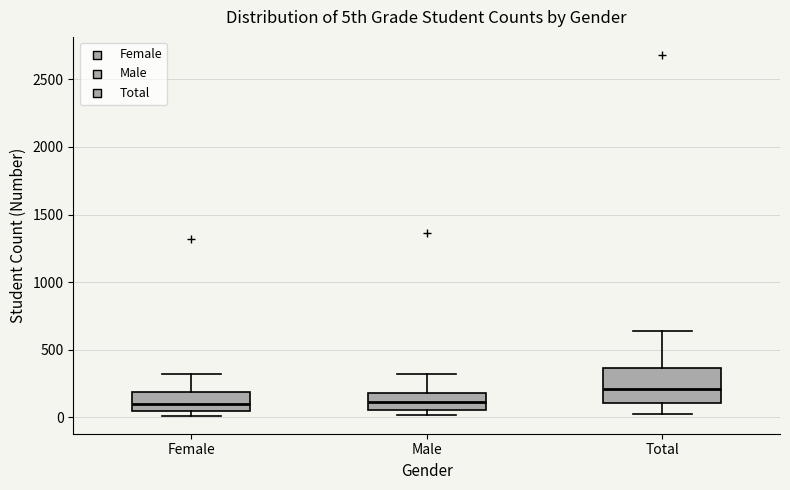

Reading left to right, read every box against the y-axis: the position of its median line, the range the box covers, and the ends of its whiskers. The values are not printed on the chart, so give them approximately, as read against the axis.

Female: median 100, box 50 to 200, whiskers 0 to 300
Male: median 100, box 50 to 200, whiskers 0 to 300
Total: median 200, box 100 to 350, whiskers 50 to 650